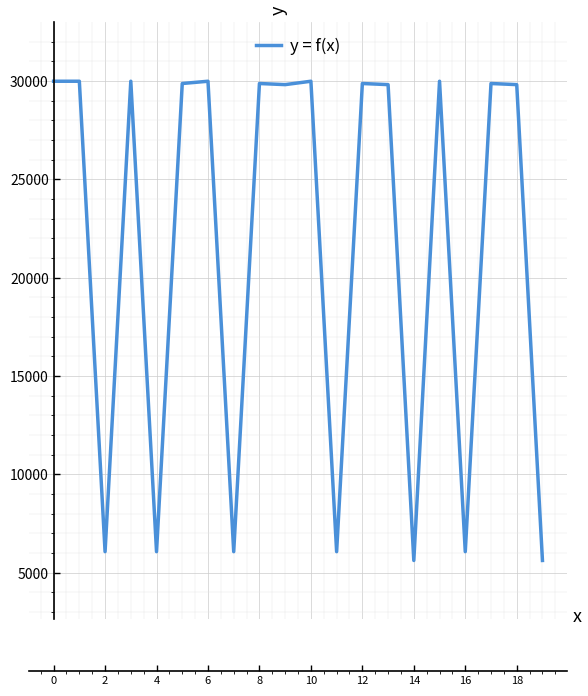

What is the smallest value displayed?

5628